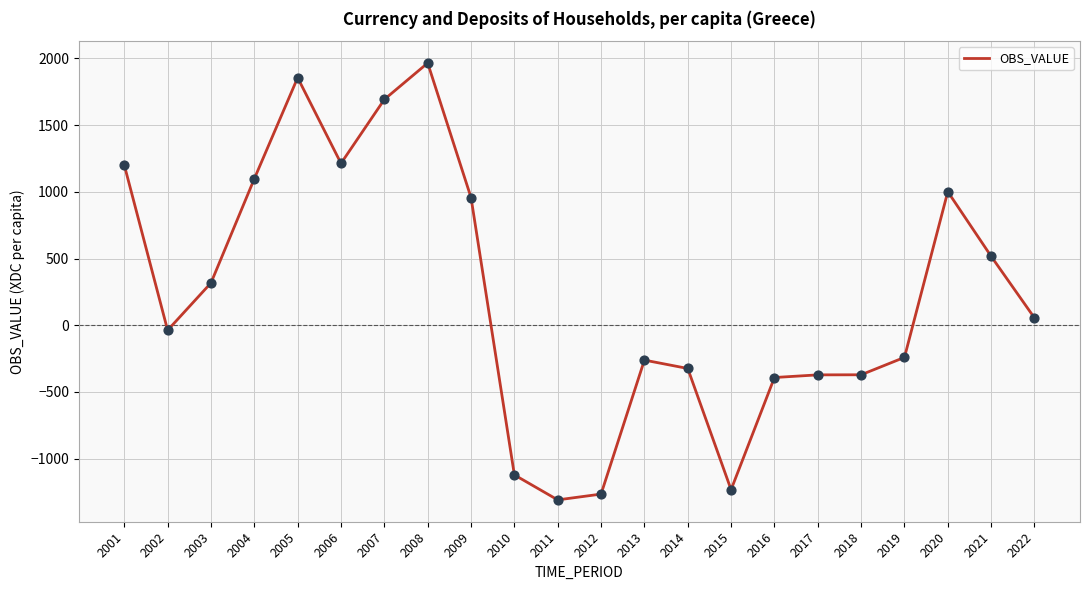

What is the change in value from 2010 to 2022?

+1176.3